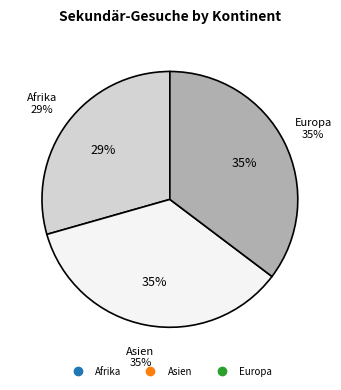

Count the number of slices in the pie.

3